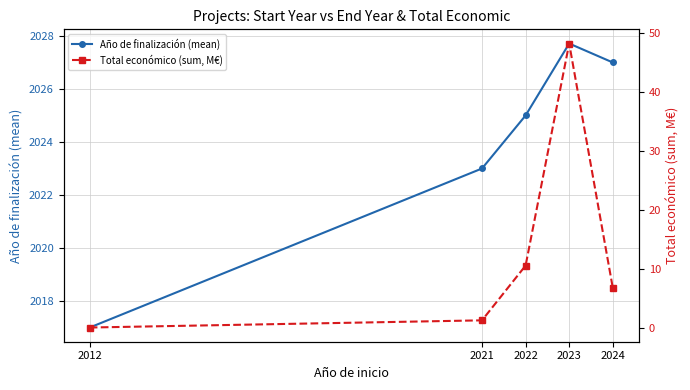

True or false: Total económico (sum, M€) and Año de finalización (mean) intersect in this chart.

False